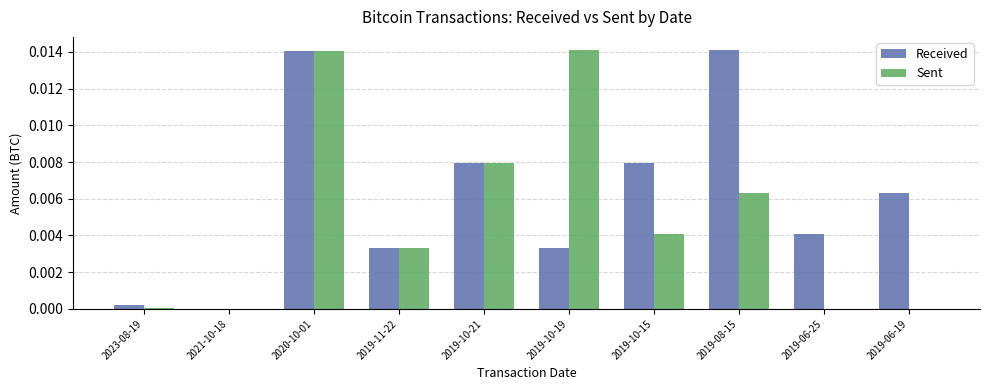

The value of Received at 2019-10-19 is 0.0. True or false?

True